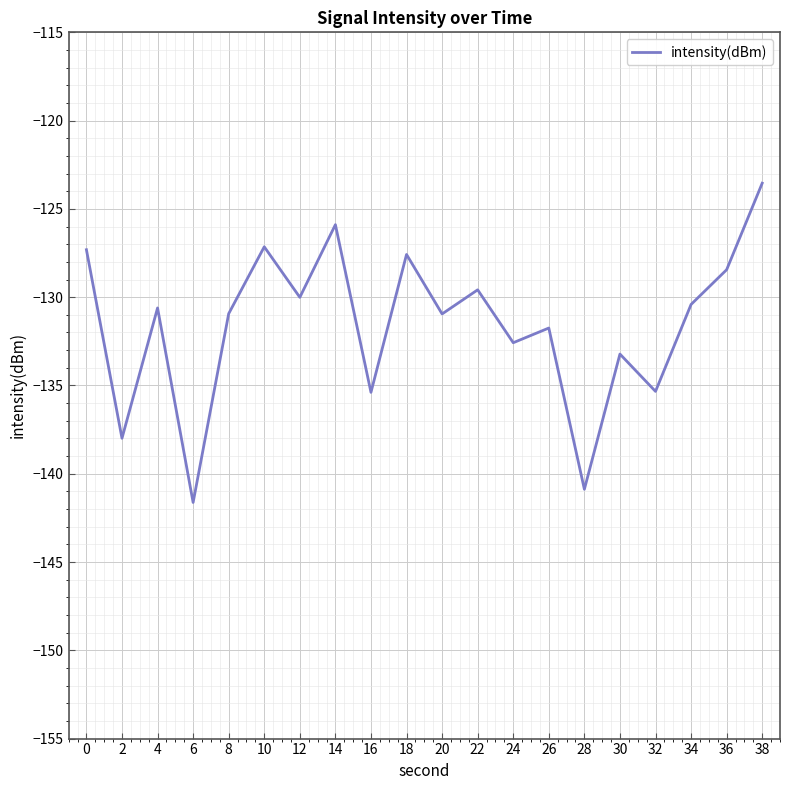

Between 26 and 22, which is larger?

22